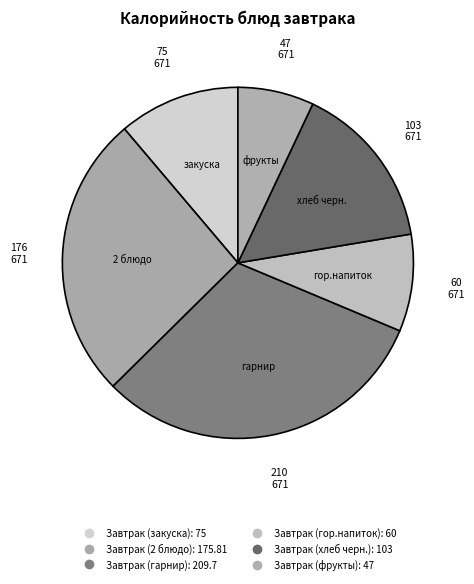

The Завтрак (гарнир) slice represents 31% of the pie. True or false?

True